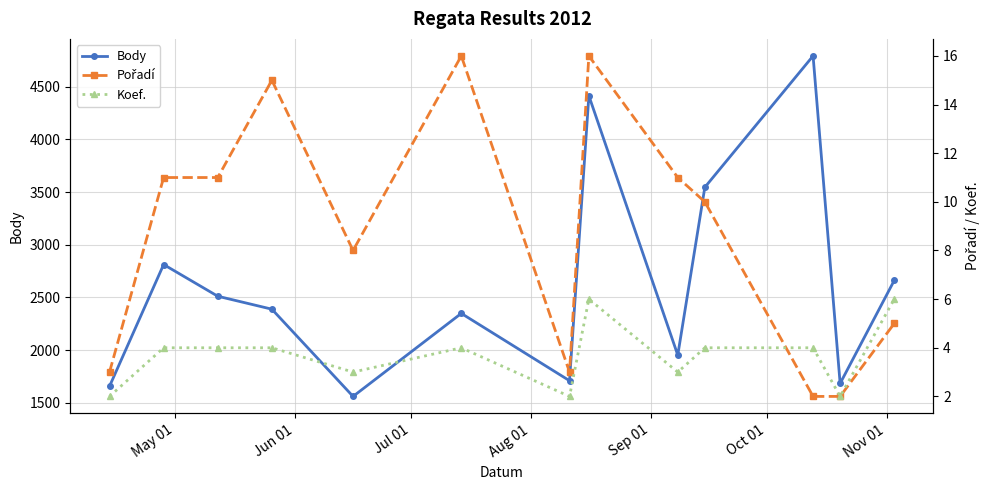

In Body, how many points are lower than both neighbors (excluding endpoints)?

4